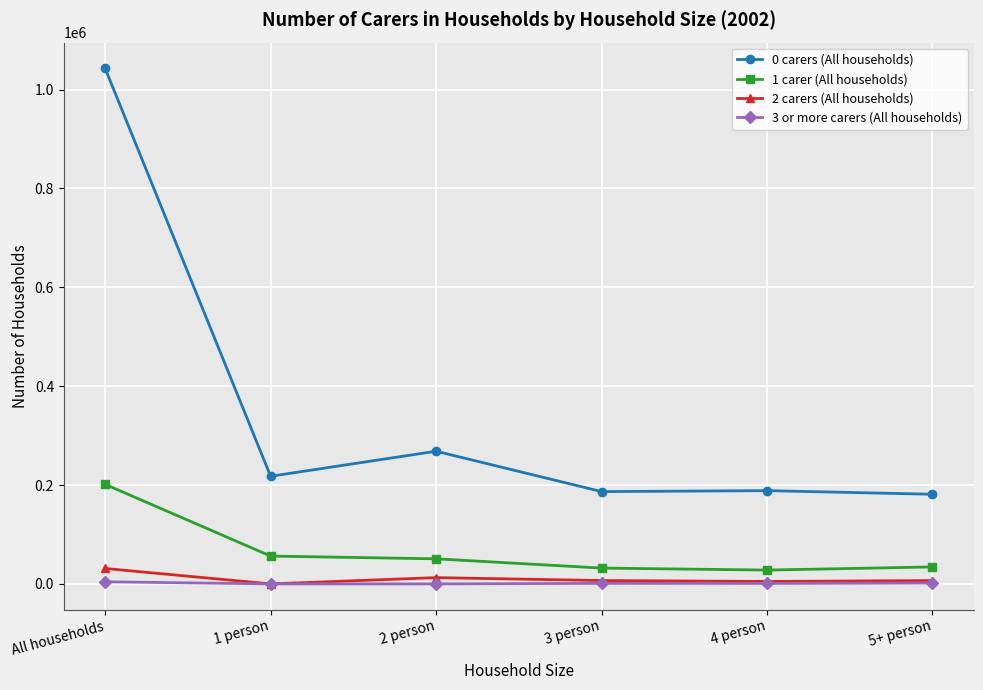

What position from the right is 2 person?

4